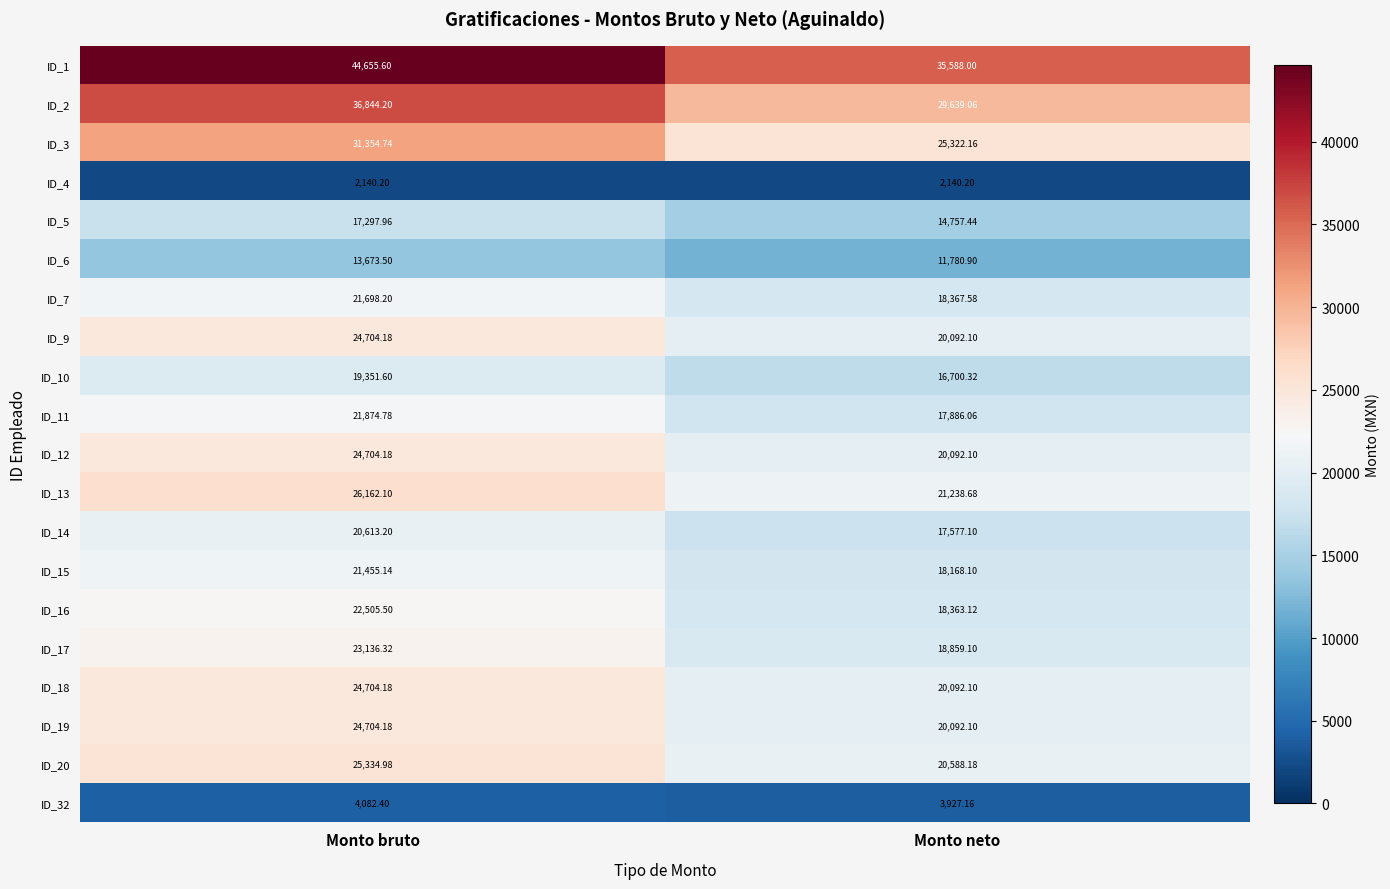

Between Monto bruto and Monto neto, which series saw the biggest shift?

ID_1